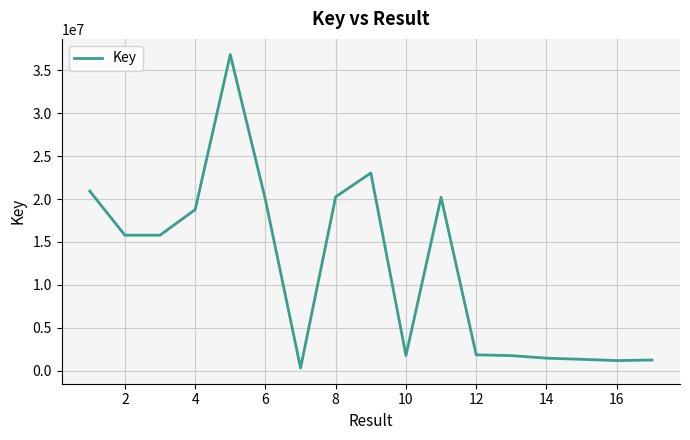

What is the difference between the maximum and minimum values?

36527772